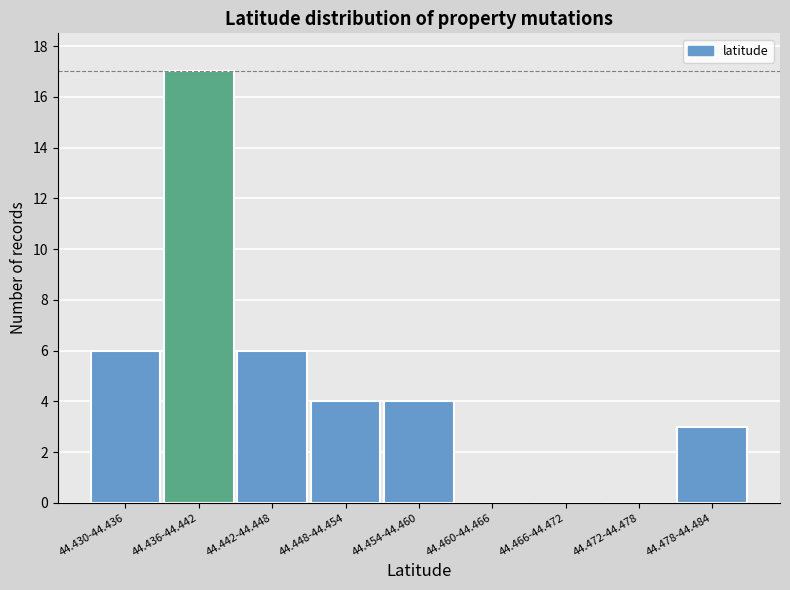

Reading left to right, what are all the values shown in this chart?

44.430-44.436=6	44.436-44.442=17	44.442-44.448=6	44.448-44.454=4	44.454-44.460=4	44.460-44.466=0	44.466-44.472=0	44.472-44.478=0	44.478-44.484=3